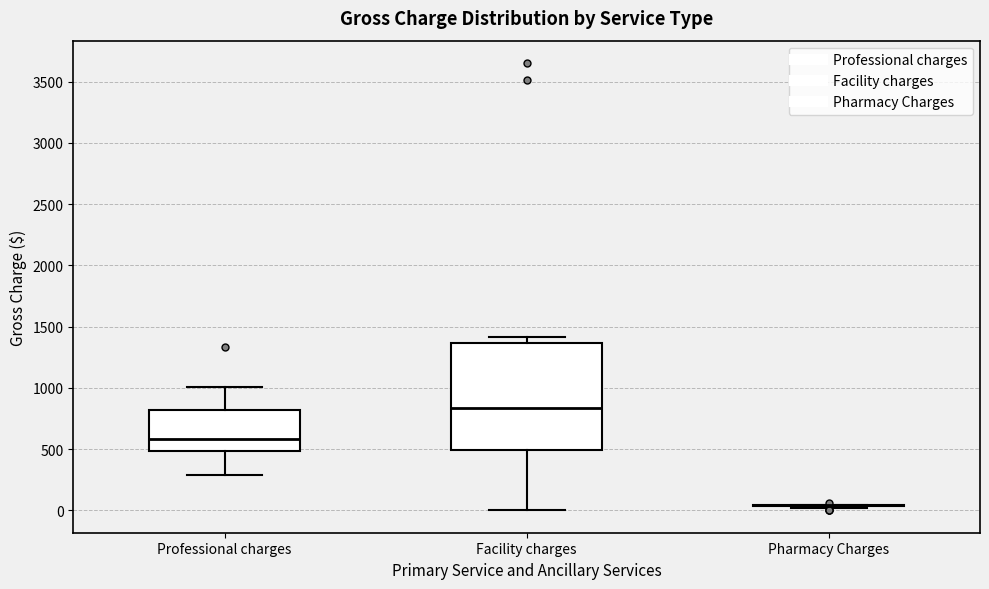

Reading left to right, transcribe this box plot: for each box, give where its median line is, the range the box spans, and where its two whiskers end, as read against the y-axis. The values are not printed on the chart, so give them approximately, as read against the axis.

Professional charges: median 600, box 500 to 800, whiskers 300 to 1000
Facility charges: median 850, box 500 to 1350, whiskers 0 to 1400
Pharmacy Charges: box collapsed to a line at 50, whiskers 0 to 50